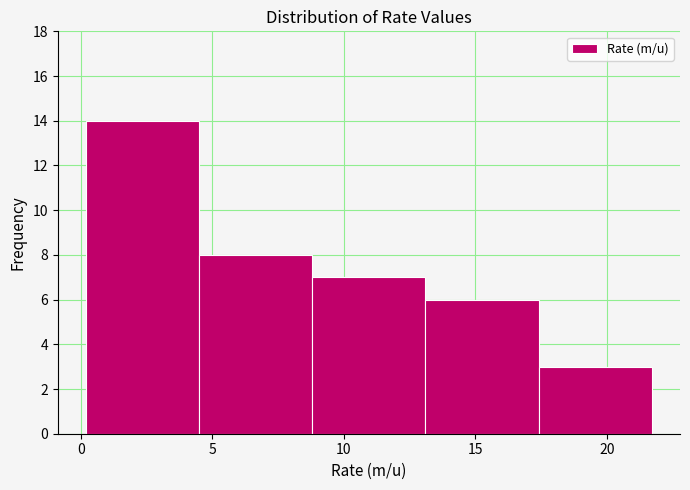

Reading left to right, list every bar in this chart as the range it spans on the x-axis followed by its height. Neither the bar edges nor the heights are printed on the chart, so give them approximately, as read against the axes.

0.2 to 4.5: 14
4.5 to 8.8: 8
8.8 to 13.1: 7
13.1 to 17.4: 6
17.4 to 21.7: 3